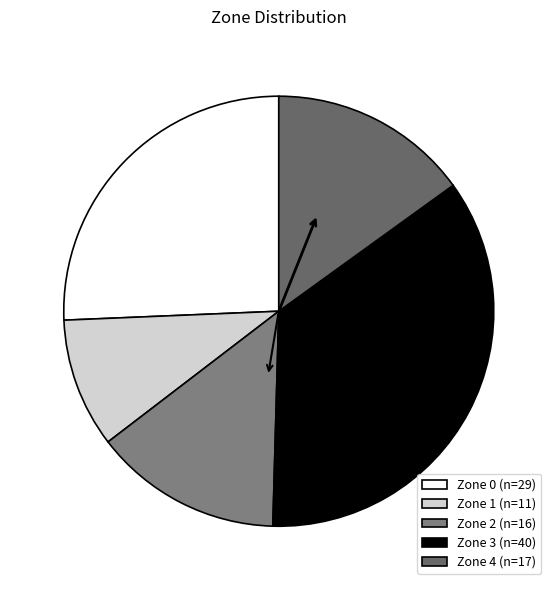

How many segments does this pie chart have?

5